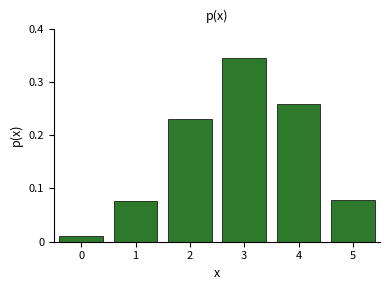

Between 3 and 0, which is larger?

3